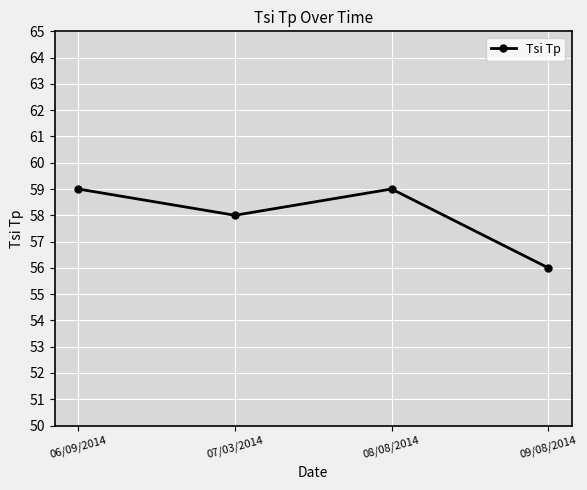

Reading right to left, transcribe all the data shown in this chart.

09/08/2014=56	08/08/2014=59	07/03/2014=58	06/09/2014=59